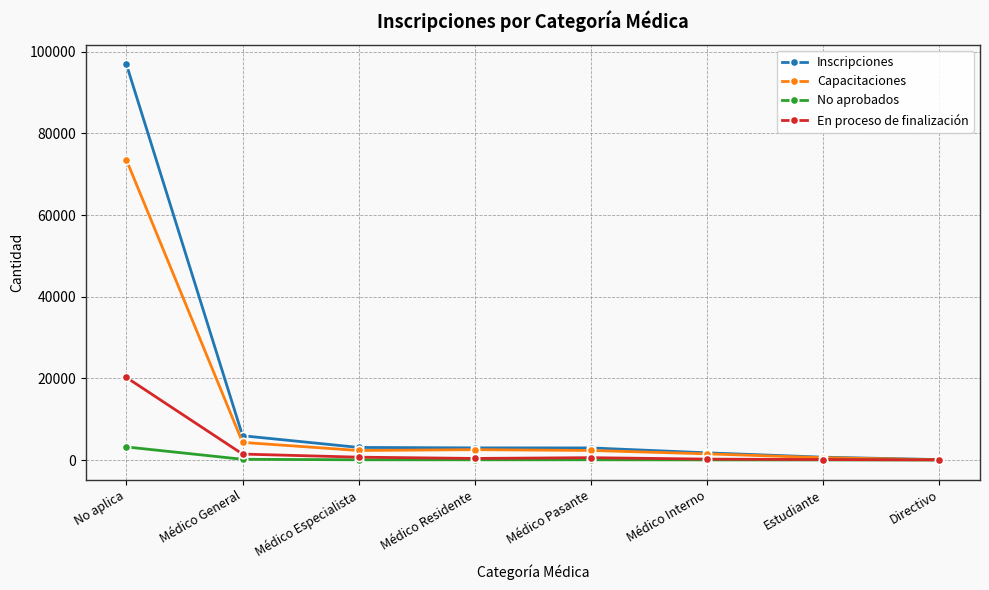

What is the smallest value displayed?

3